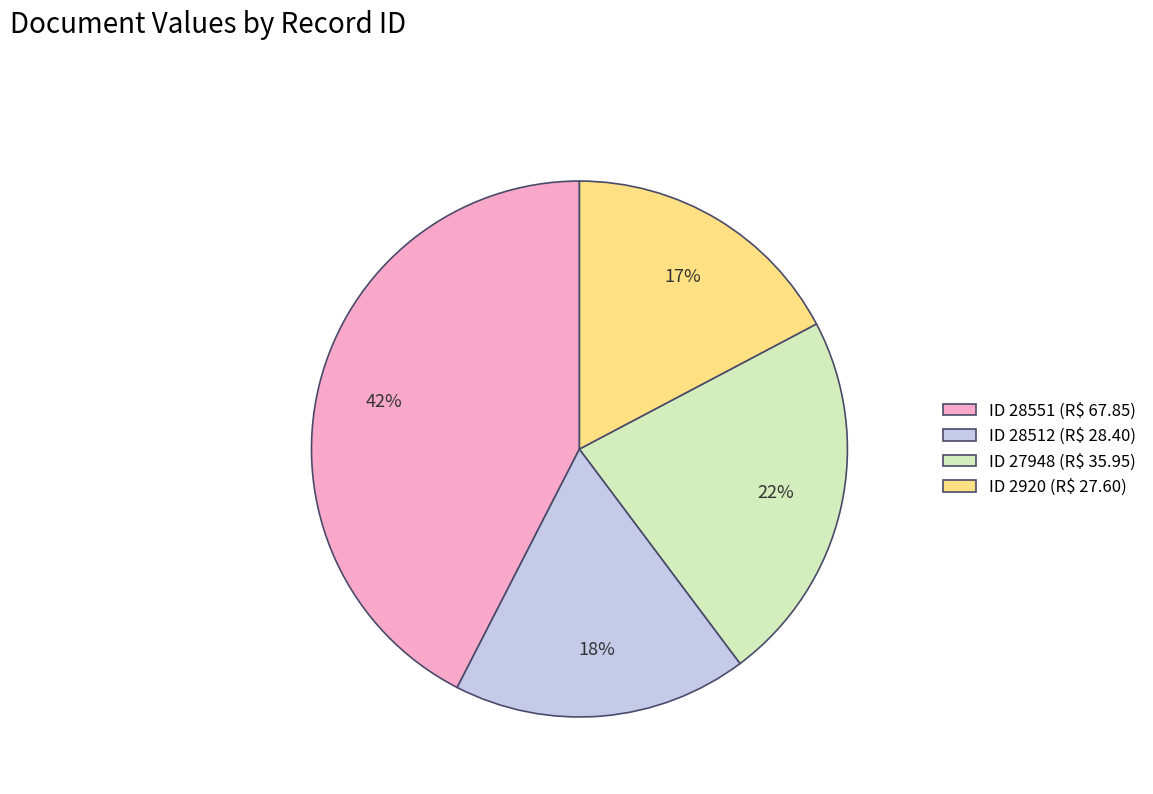

The ID 27948 (R$ 35.95) slice represents 22% of the pie. True or false?

True